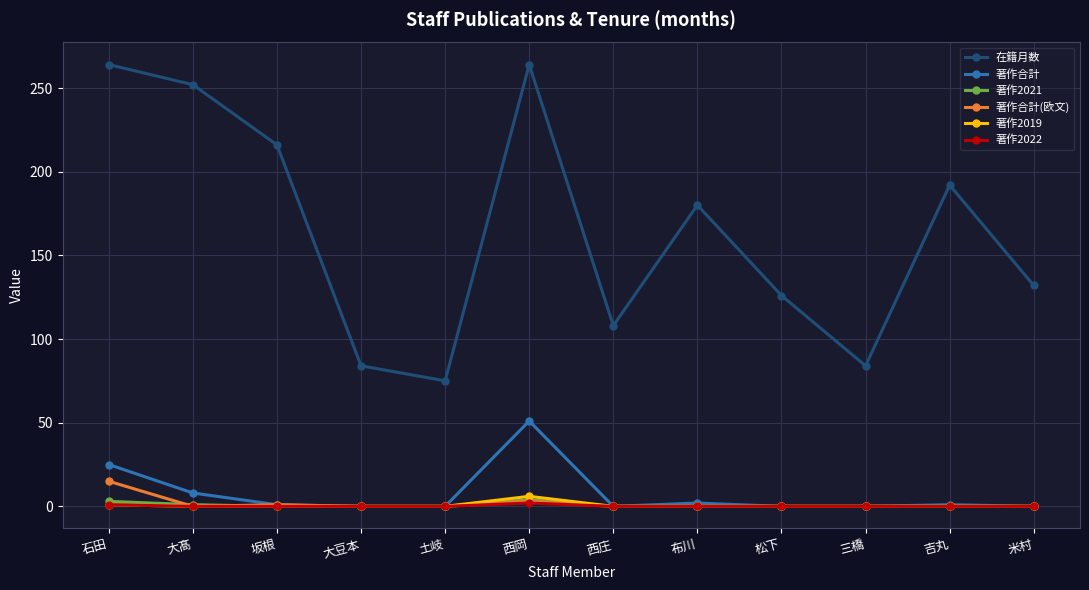

What is the maximum value for 在籍月数?

264